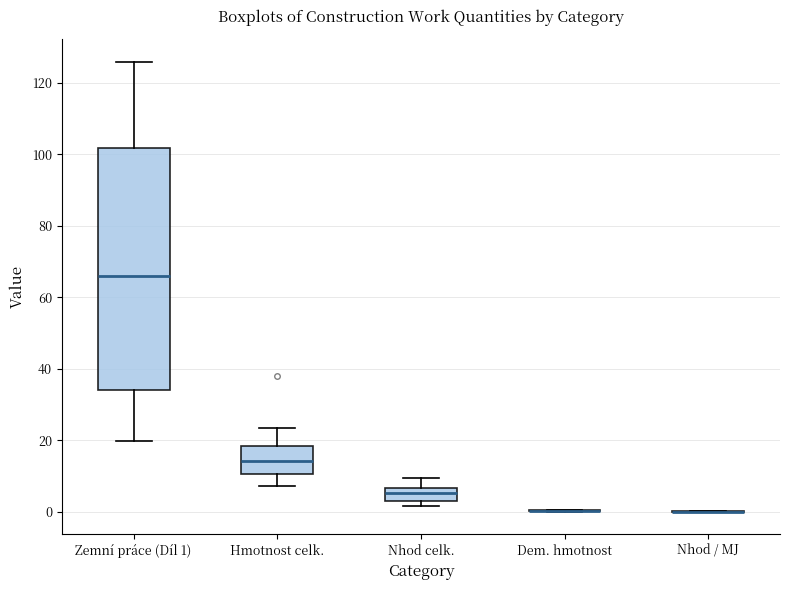

Reading left to right, read every box against the y-axis: the position of its median line, the range the box covers, and the ends of its whiskers. The values are not printed on the chart, so give them approximately, as read against the axis.

Zemní práce (Díl 1): median 66, box 34 to 102, whiskers 20 to 126
Hmotnost celk.: median 14, box 10 to 18, whiskers 8 to 24
Nhod celk.: median 6 (inside the box), box 2 to 6, whiskers 2 (just below the box's lower edge) to 10
Dem. hmotnost: box collapsed to a line at 0, whiskers 0 to 0
Nhod / MJ: box collapsed to a line at 0, whiskers 0 to 0